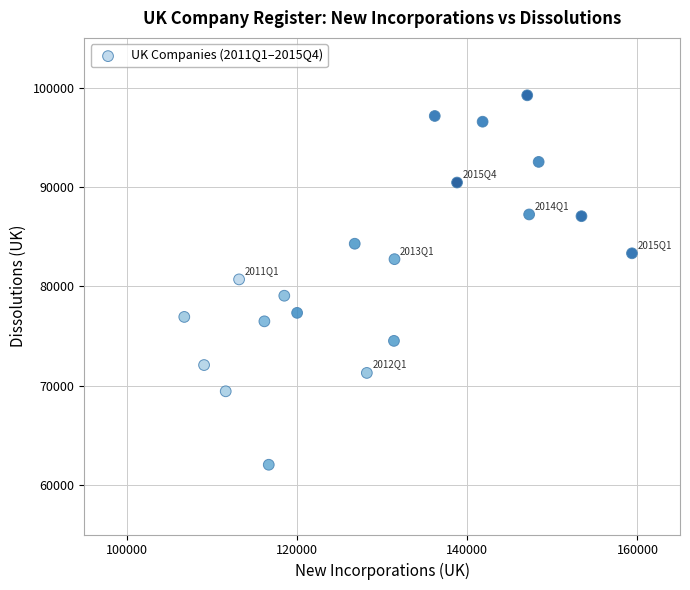

What is the range of X values (max minus min)?

52606